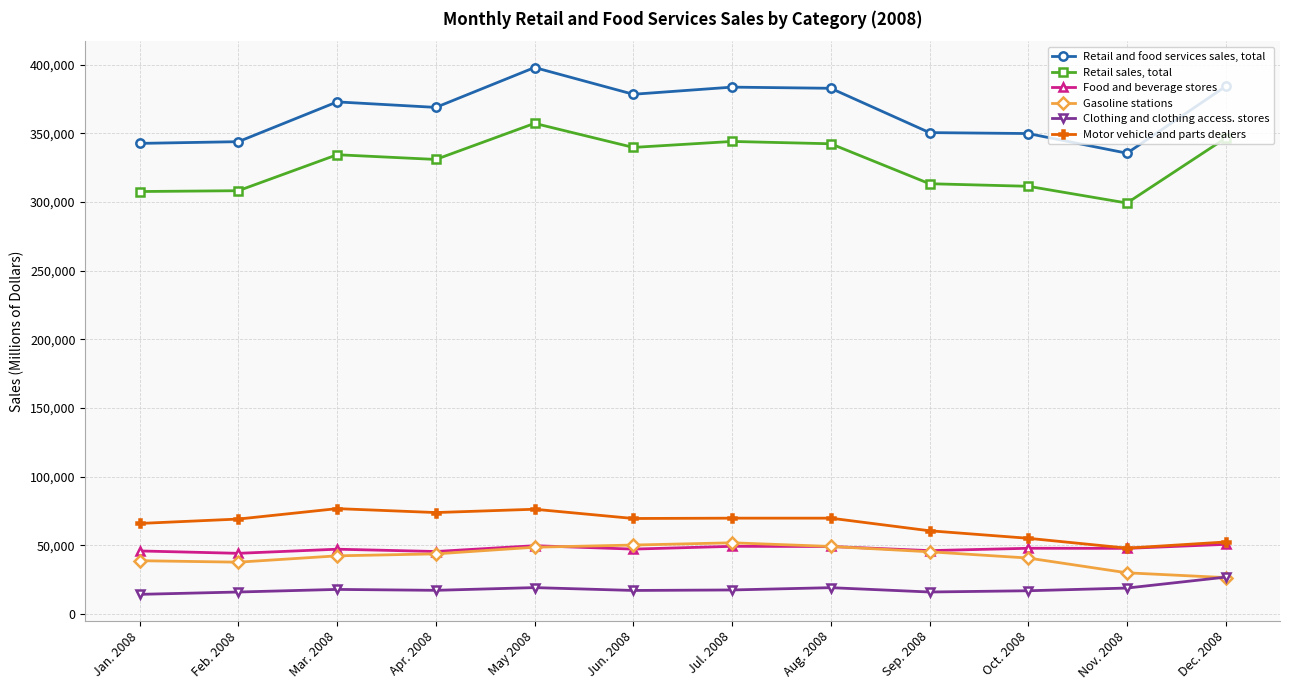

The value of Retail and food services sales, total at May 2008 is 583499. True or false?

False